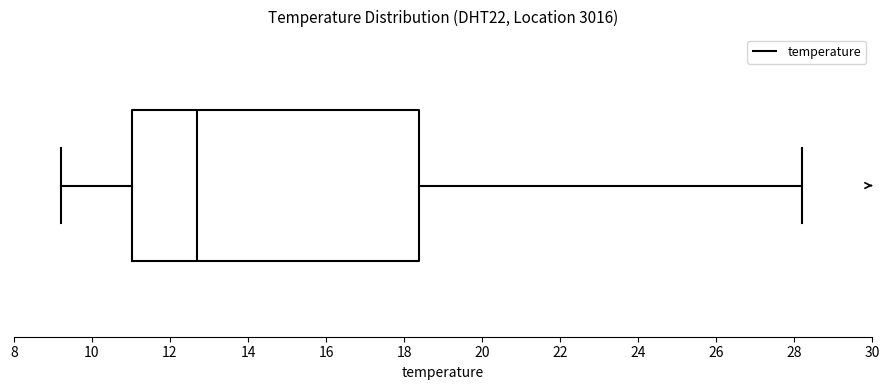

Transcribe this box plot: give where the median line is, the range the box spans, and where the two whiskers end, as read against the x-axis. The values are not printed on the chart, so give them approximately, as read against the axis.

median 12.8, box 11.0 to 18.4, whiskers 9.2 to 28.2